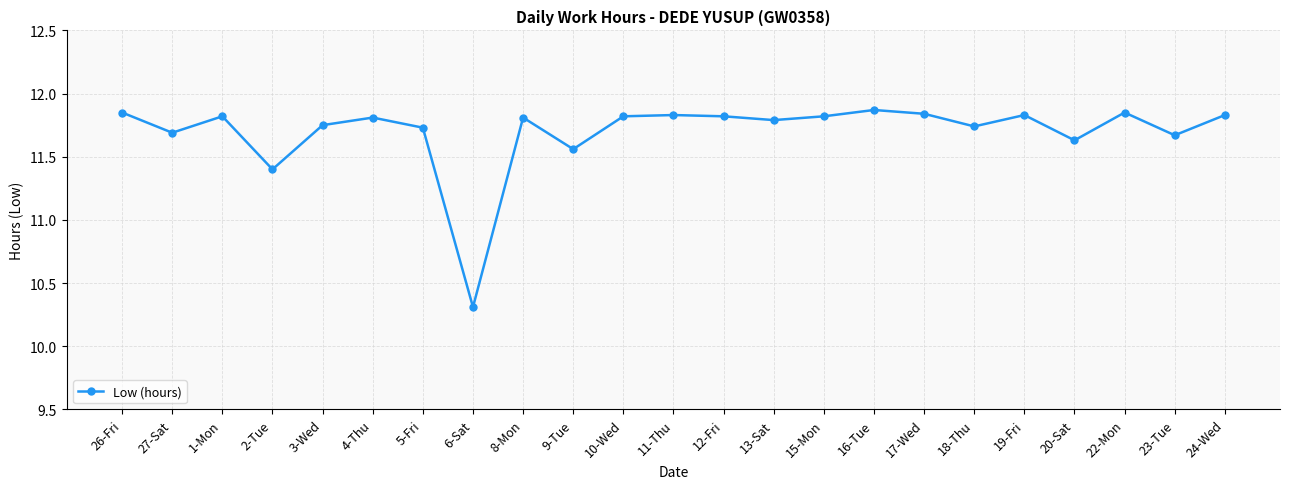

How many series are shown in this chart?

1